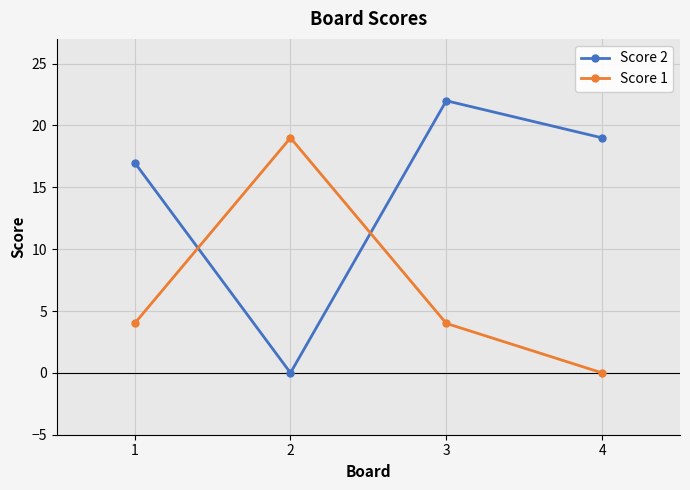

Count the number of data series in this chart.

2